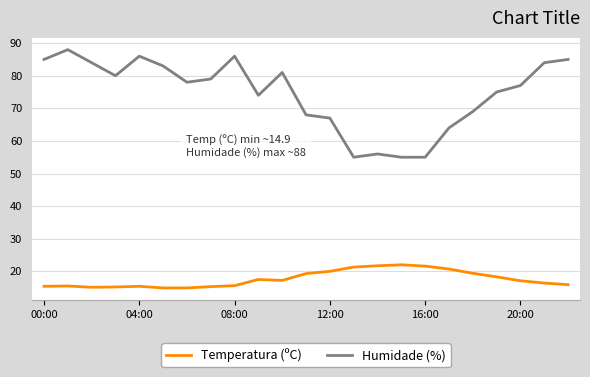

True or false: Humidade (%) and Temperatura (ºC) intersect in this chart.

False